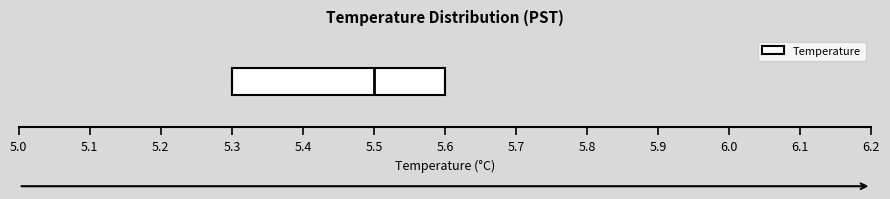

Read this box plot against the x-axis: the position of the median line, the range covered by the box, and the ends of both whiskers. The values are not printed on the chart, so give them approximately, as read against the axis.

median 5.5, box 5.3 to 5.6, whiskers 5.3 to 5.6